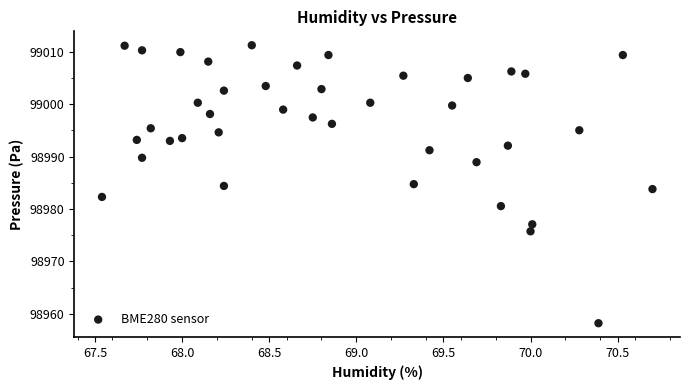

What is the range of X values (max minus min)?

3.2